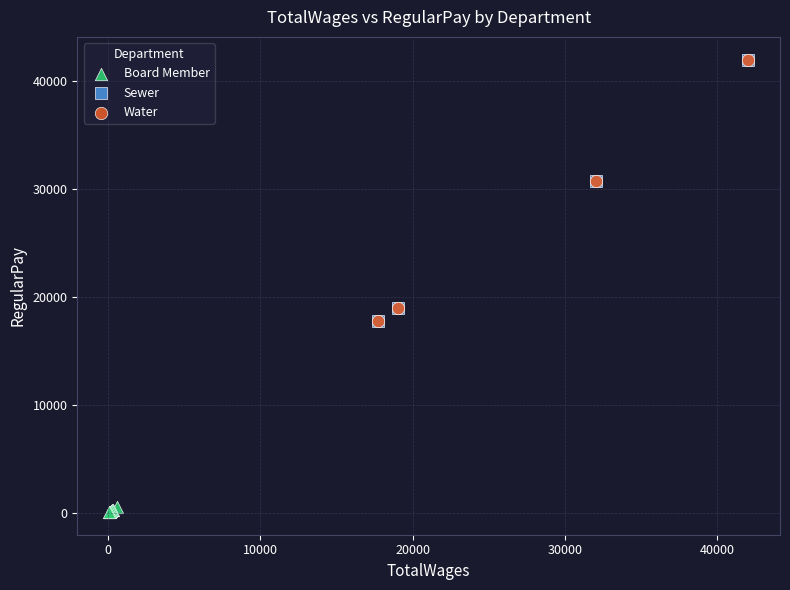

Which series contains the lowest Y value?

Board Member